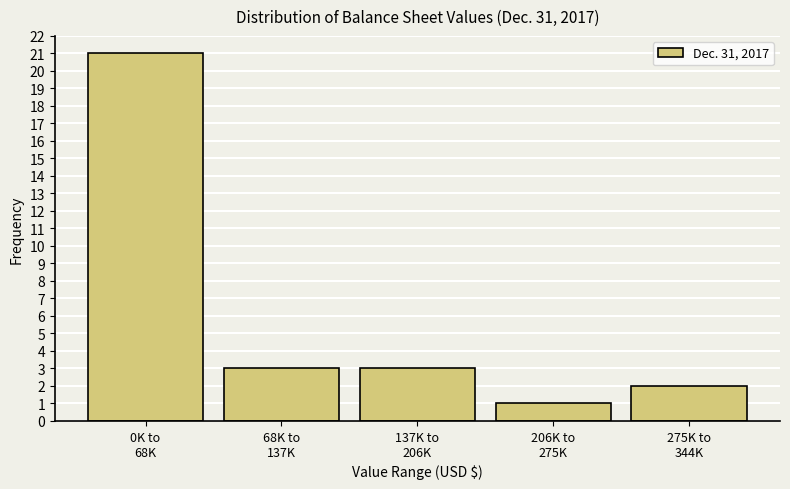

Reading right to left, list all the values displayed in this chart.

2	1	3	3	21